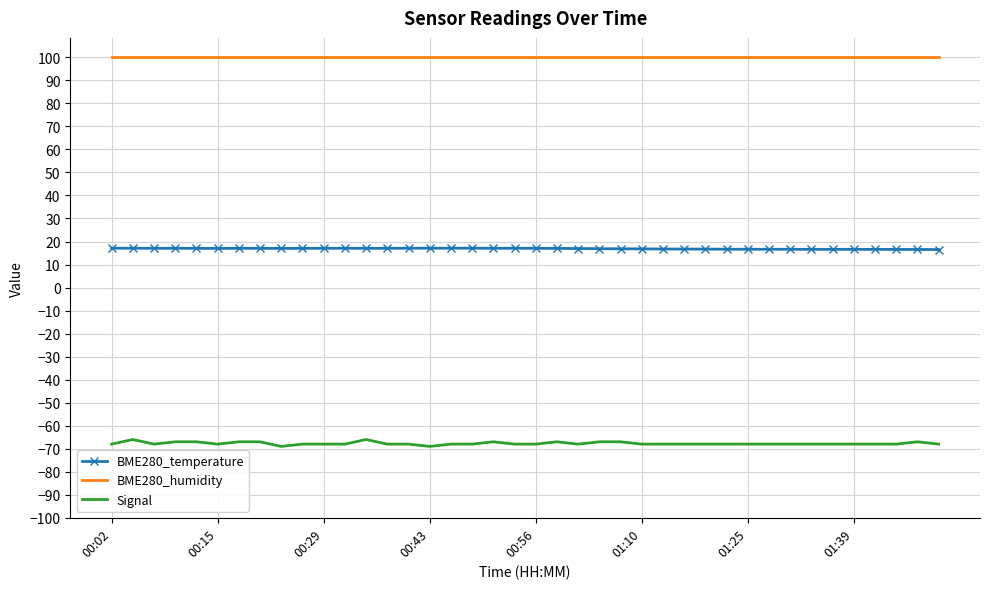

Which series has the largest total across all categories?

BME280_humidity